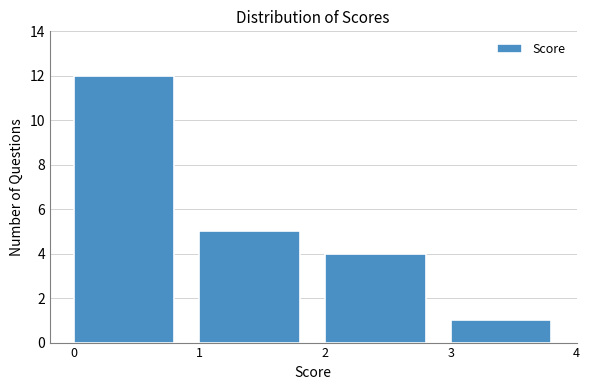

What is the height of the bar covering 0 to 1 on the x-axis? The values are not printed on the chart, so give them approximately, as read against the axis.

12